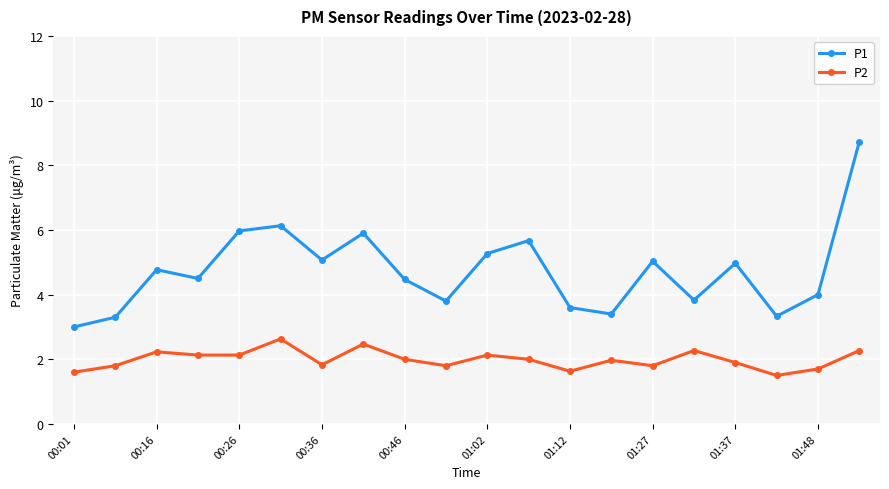

True or false: P2 and P1 cross at least once.

False